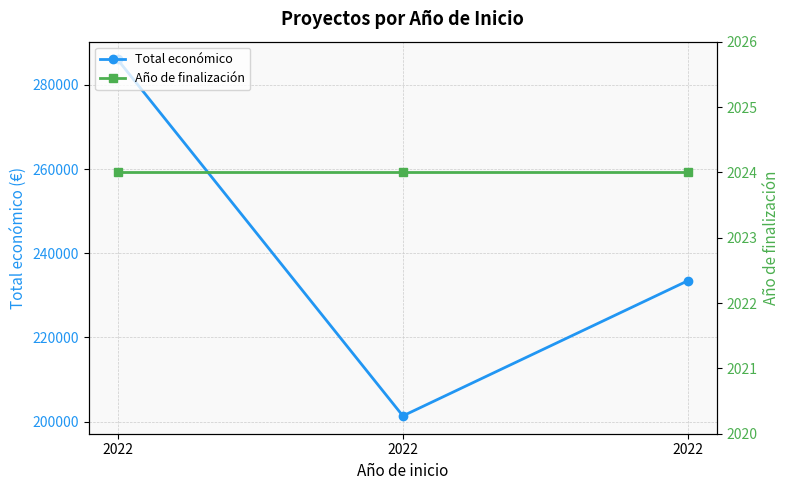

What is the value of the Total económico point at the 3rd from the left?

286033